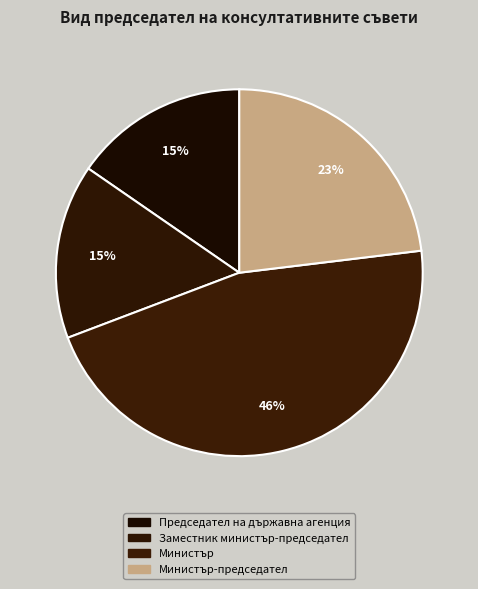

Count the number of slices in the pie.

4